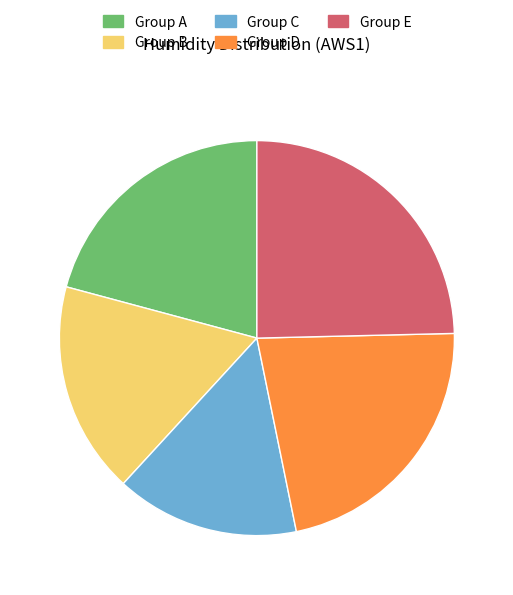

Is there any slice that represents more than half of the pie?

No